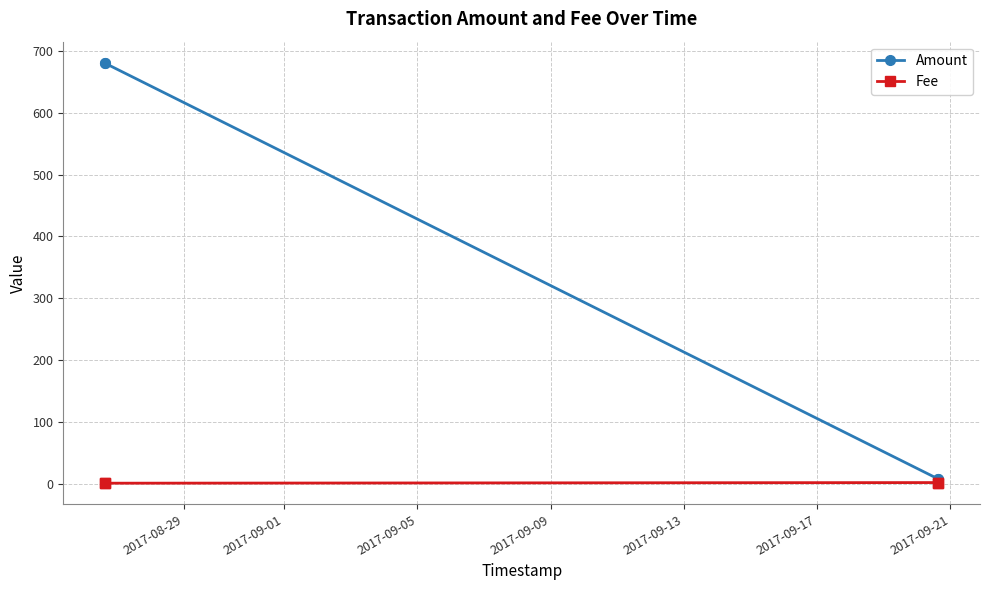

Which series has the largest range (max minus min)?

Amount